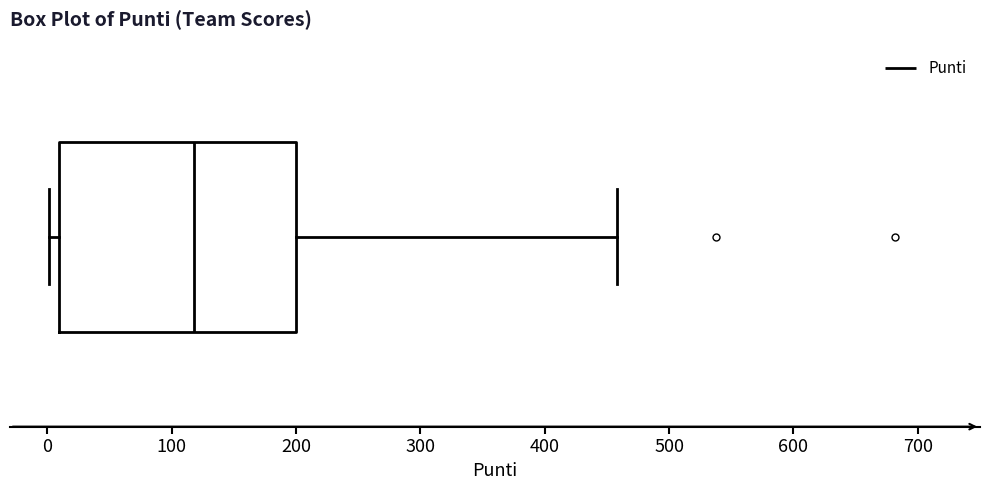

Where does the median line of the box sit on the x-axis? The values are not printed on the chart, so give them approximately, as read against the axis.

120